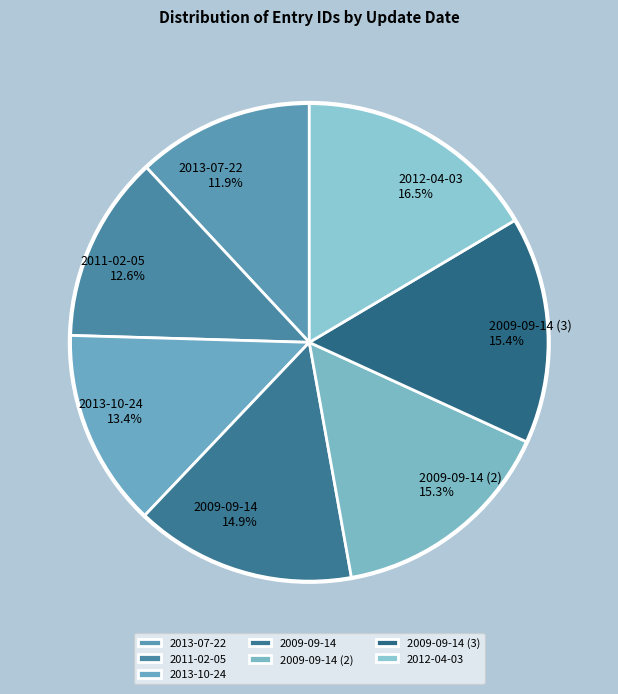

Is 2009-09-14 the majority of the pie?

No